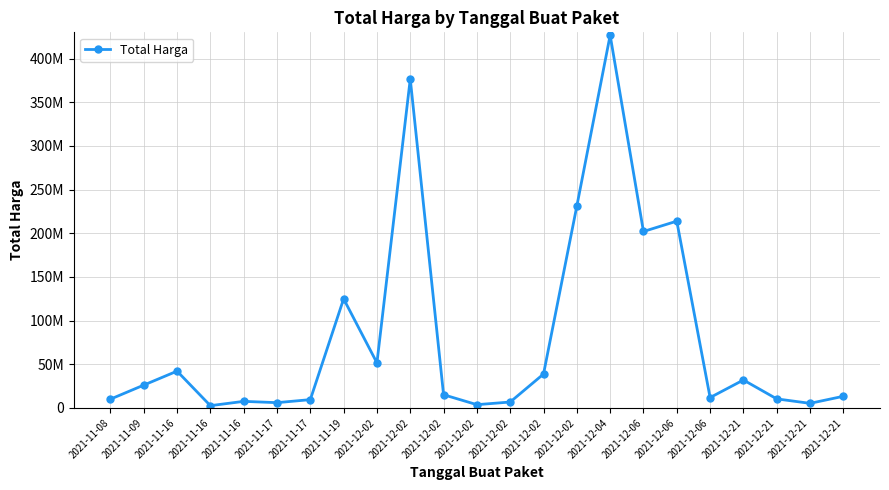

Does the chart have visible grid lines?

Yes